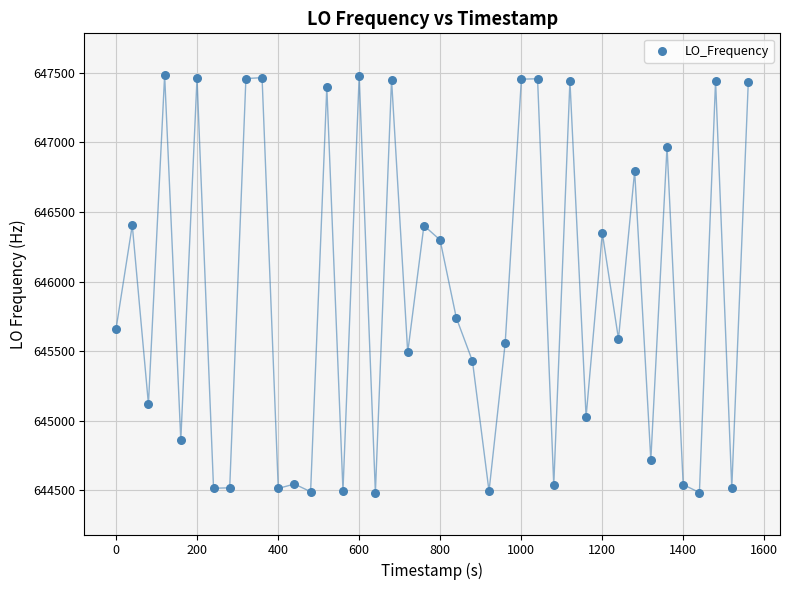

What Y value in the scatter plot is closest to 645983?

645739.9